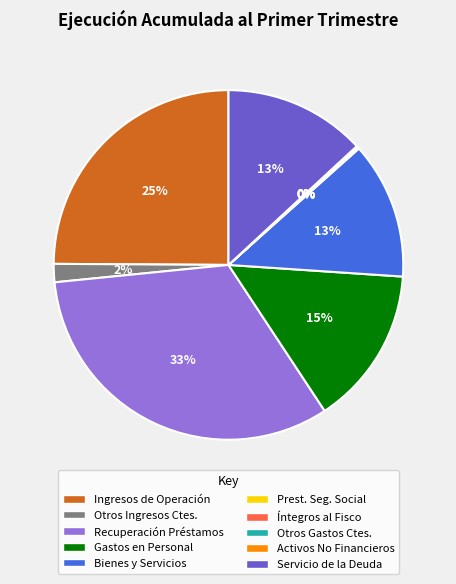

Is the sum of Ingresos de Operación and Recuperación Préstamos greater than half?

Yes